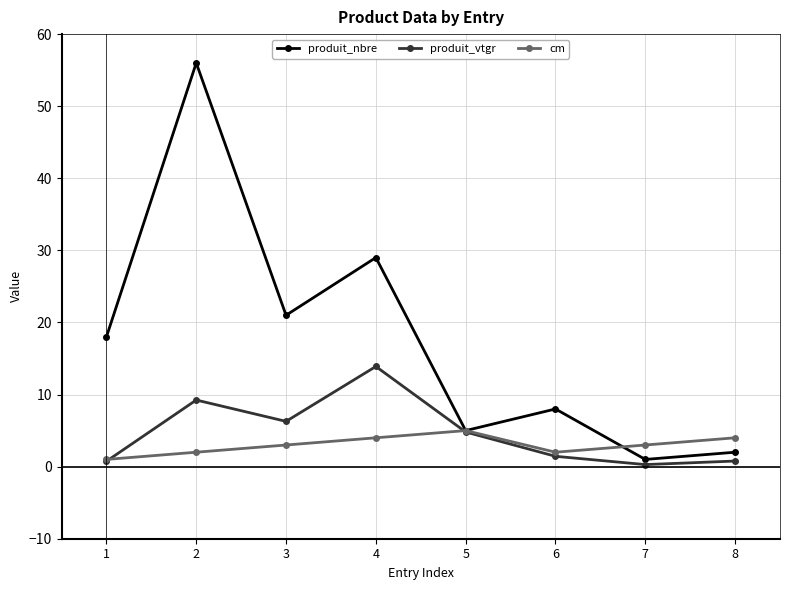

True or false: cm has more than 1 points higher than both neighbors.

False